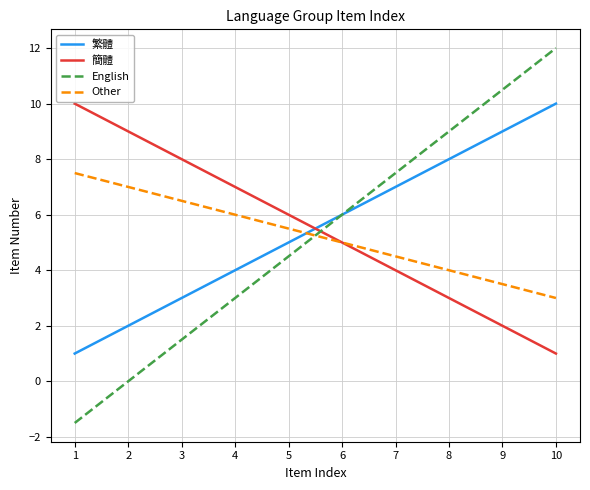

Is this an area chart (filled region under the line)?

No